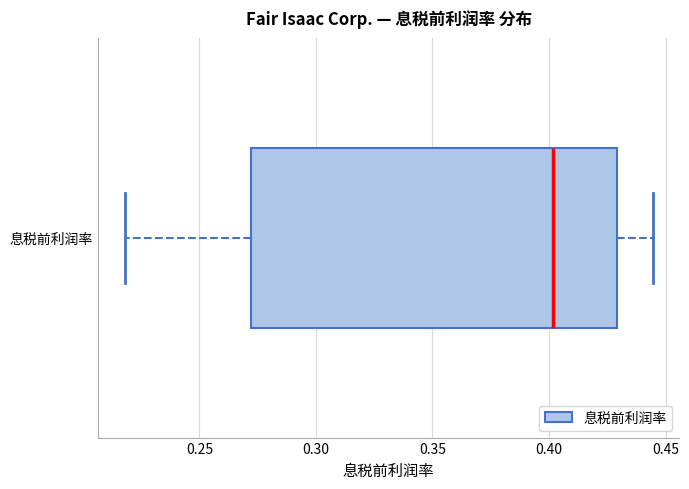

Transcribe this box plot: give where the median line is, the range the box spans, and where the two whiskers end, as read against the x-axis. The values are not printed on the chart, so give them approximately, as read against the axis.

median 0.400, box 0.270 to 0.430, whiskers 0.220 to 0.445